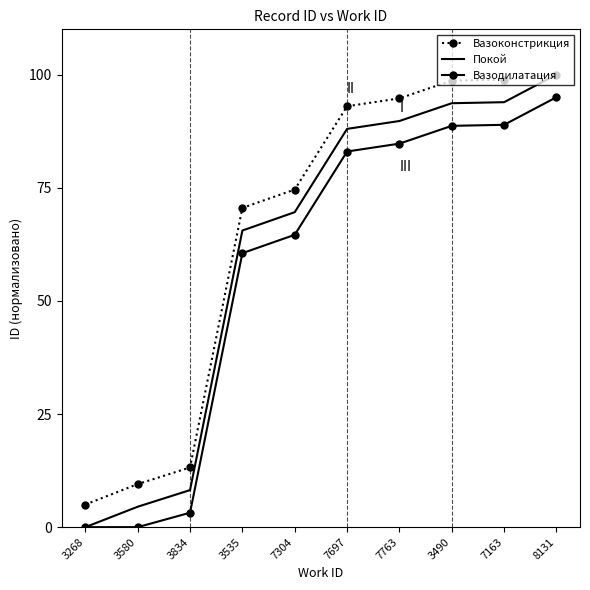

Which series has the widest spread of values?

Покой